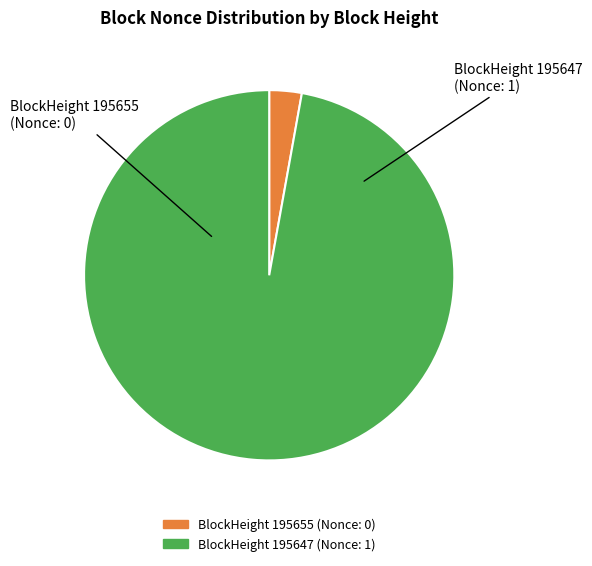

Is there a majority slice in this chart?

Yes